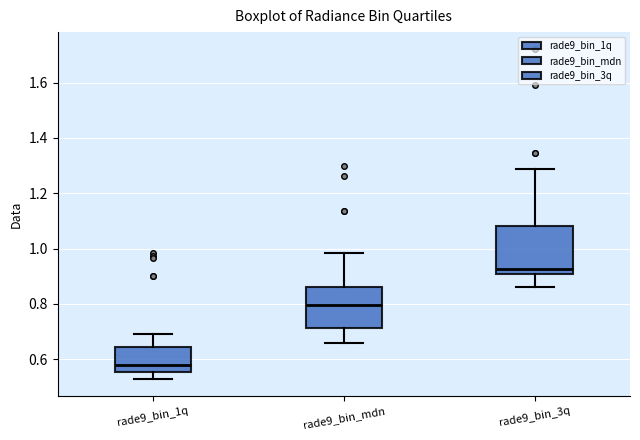

Reading left to right, read every box against the y-axis: the position of its median line, the range the box covers, and the ends of its whiskers. The values are not printed on the chart, so give them approximately, as read against the axis.

rade9_bin_1q: median 0.58, box 0.56 to 0.64, whiskers 0.52 to 0.70
rade9_bin_mdn: median 0.80, box 0.72 to 0.86, whiskers 0.66 to 0.98
rade9_bin_3q: median 0.92, box 0.90 to 1.08, whiskers 0.86 to 1.28